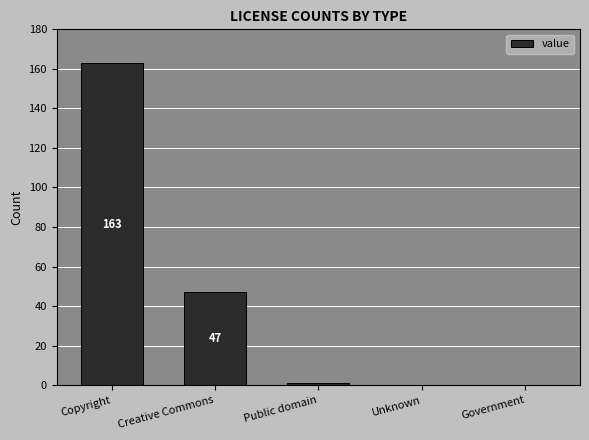

At which category does the chart reach its peak across all series?

Copyright